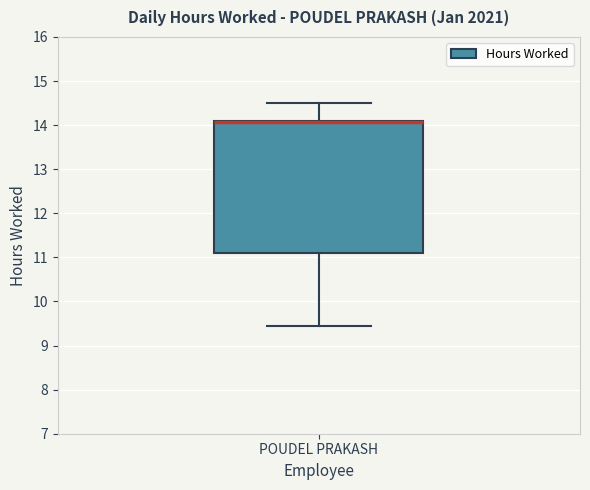

Where is the lower edge of the box for POUDEL PRAKASH on the y-axis? The values are not printed on the chart, so give them approximately, as read against the axis.

11.1